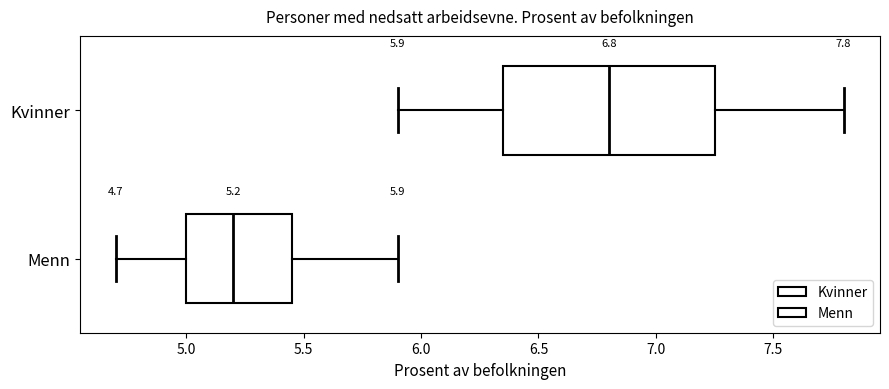

Comparing the boxes themselves (not the whiskers), which one is the widest?

Kvinner